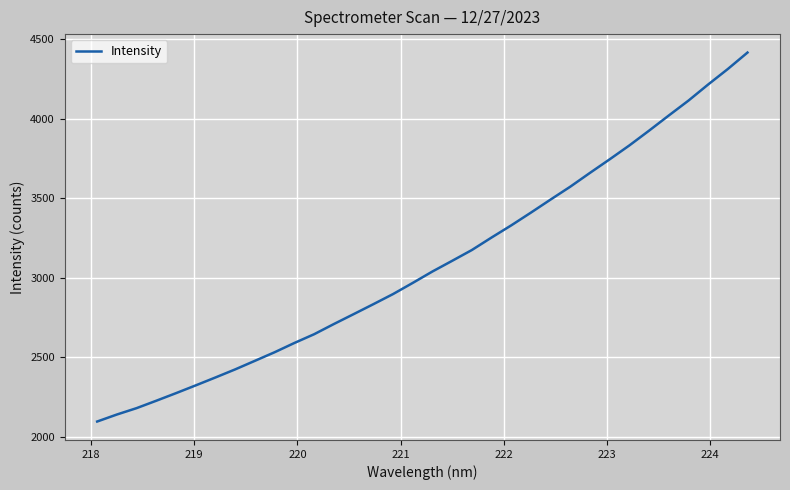

True or false: the data has more than 1 interior local peaks.

False